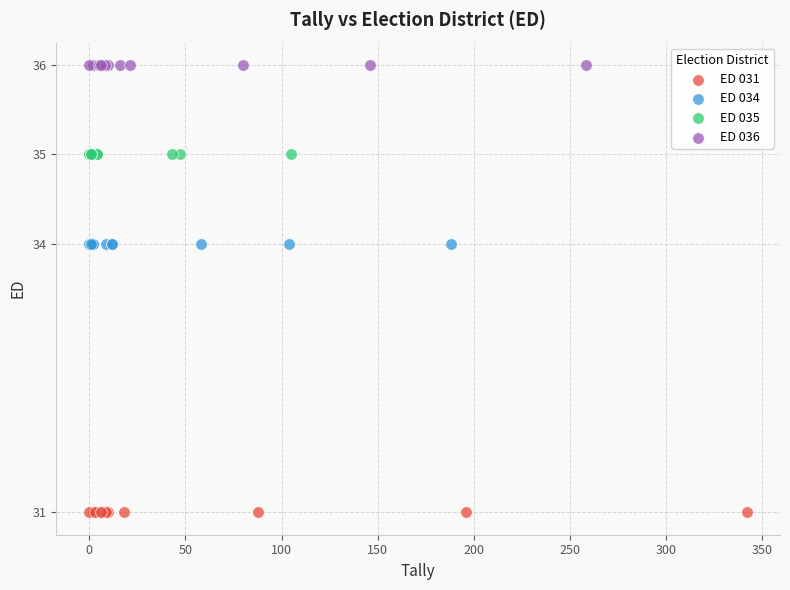

What are all the series names shown in the legend?

ED 031, ED 034, ED 035, ED 036